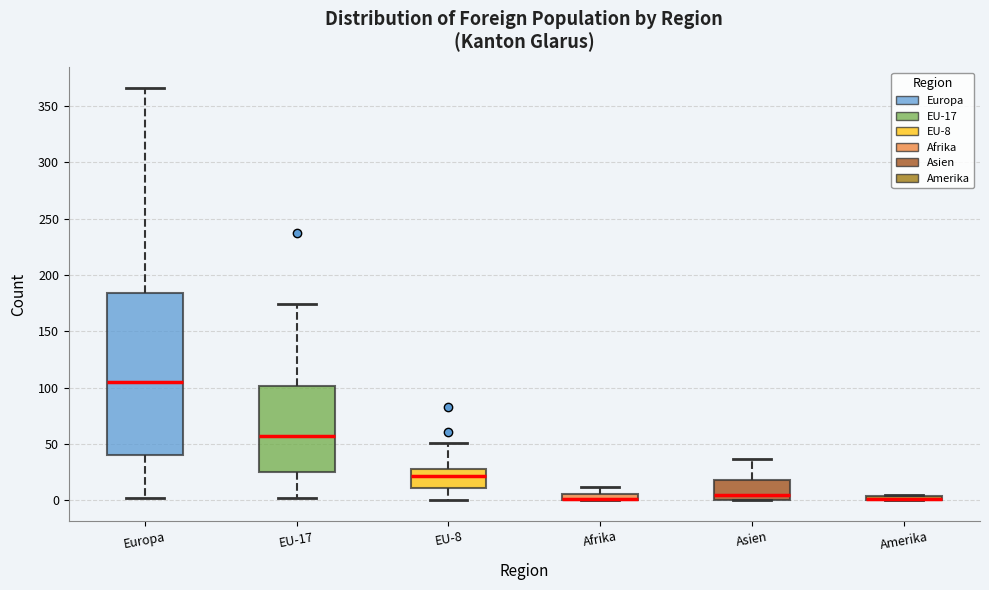

Comparing the boxes themselves (not the whiskers), which one is the tallest?

Europa